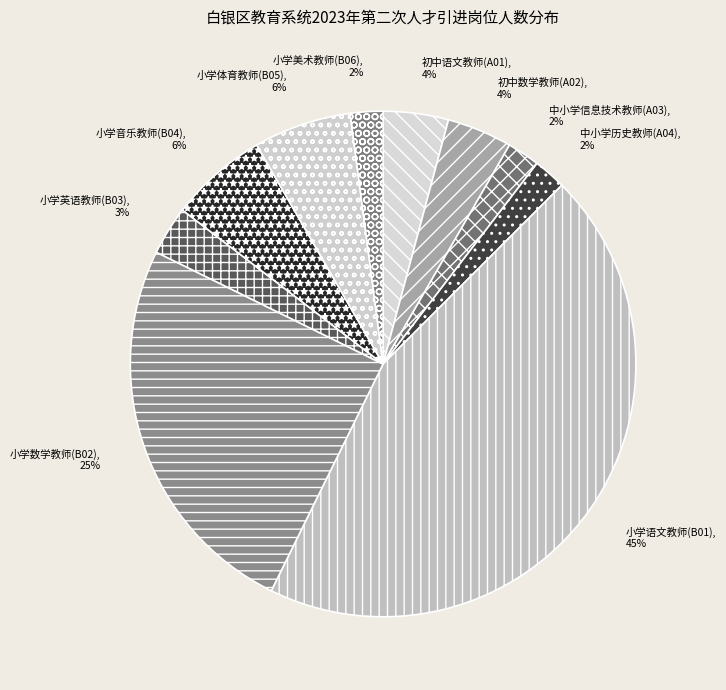

What is the largest slice in the pie chart?

小学语文教师(B01)